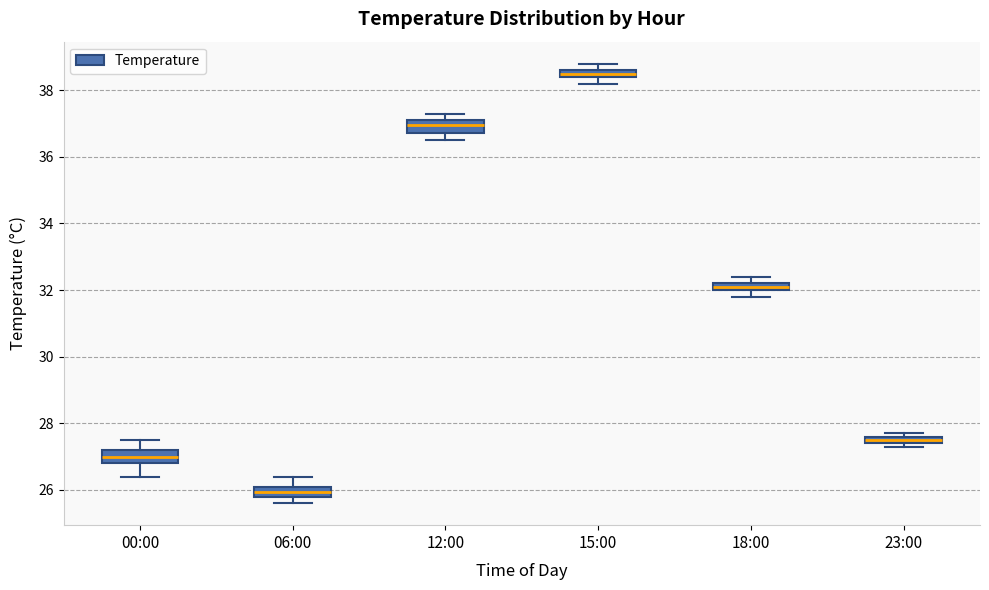

Where is the upper edge of the box for 00:00 on the y-axis? The values are not printed on the chart, so give them approximately, as read against the axis.

27.2